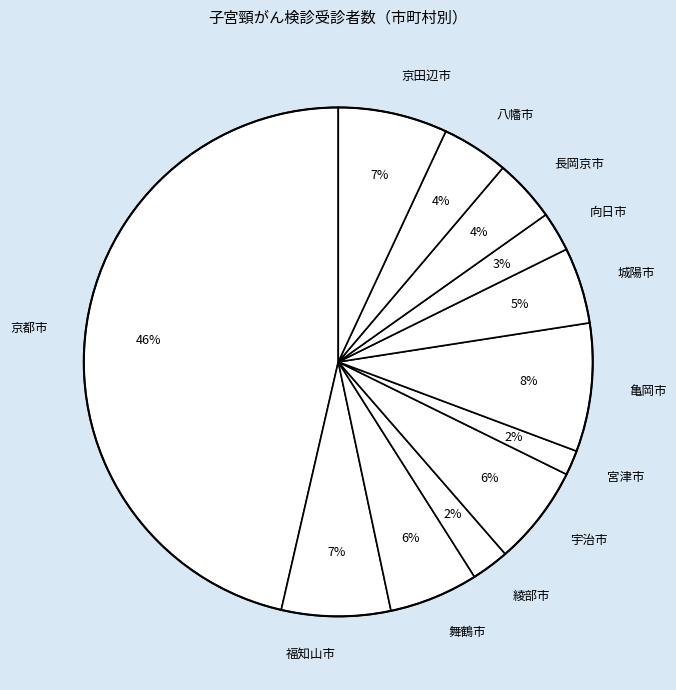

How many slices are in this pie chart?

12